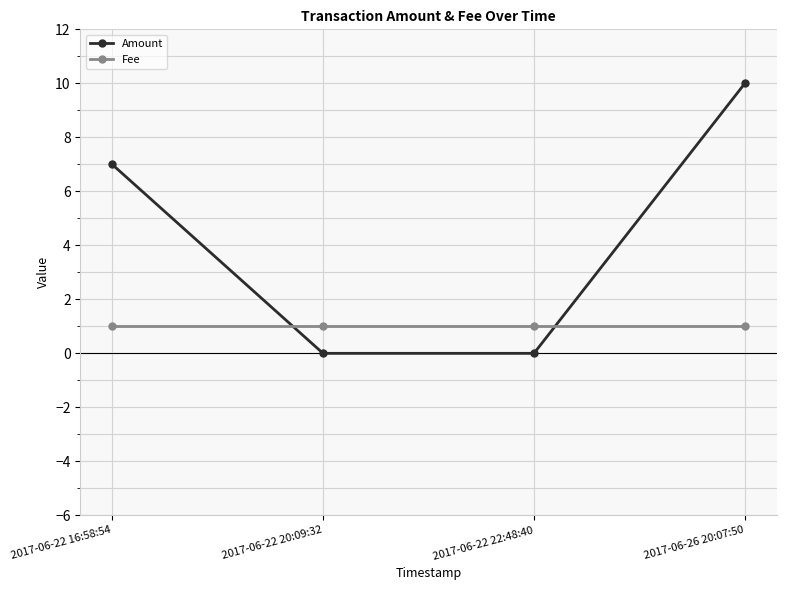

What is the difference between the highest and lowest values at 2017-06-26 20:07:50?

9